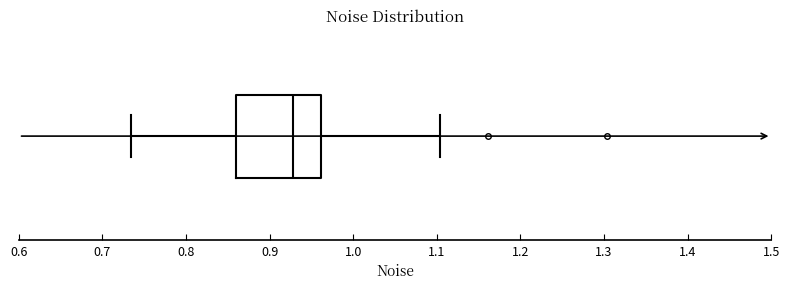

Read this box plot against the x-axis: the position of the median line, the range covered by the box, and the ends of both whiskers. The values are not printed on the chart, so give them approximately, as read against the axis.

median 0.93, box 0.86 to 0.96, whiskers 0.73 to 1.10